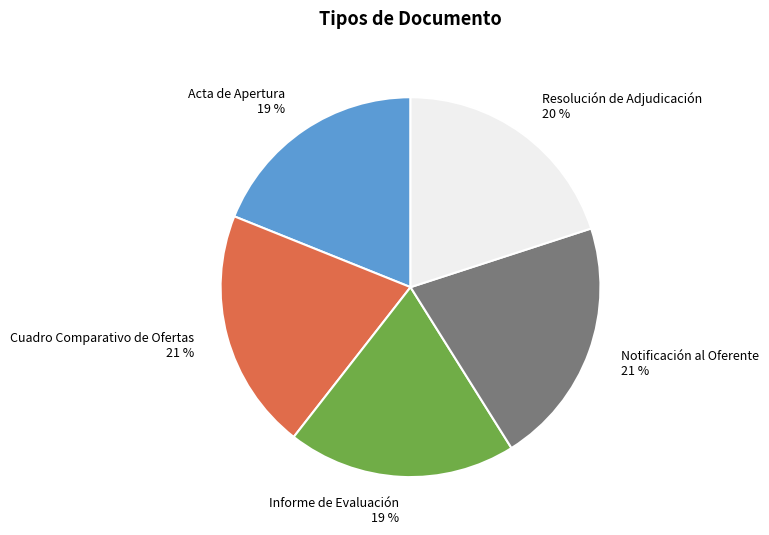

True or false: Resolución de Adjudicación accounts for 33% of the total.

False